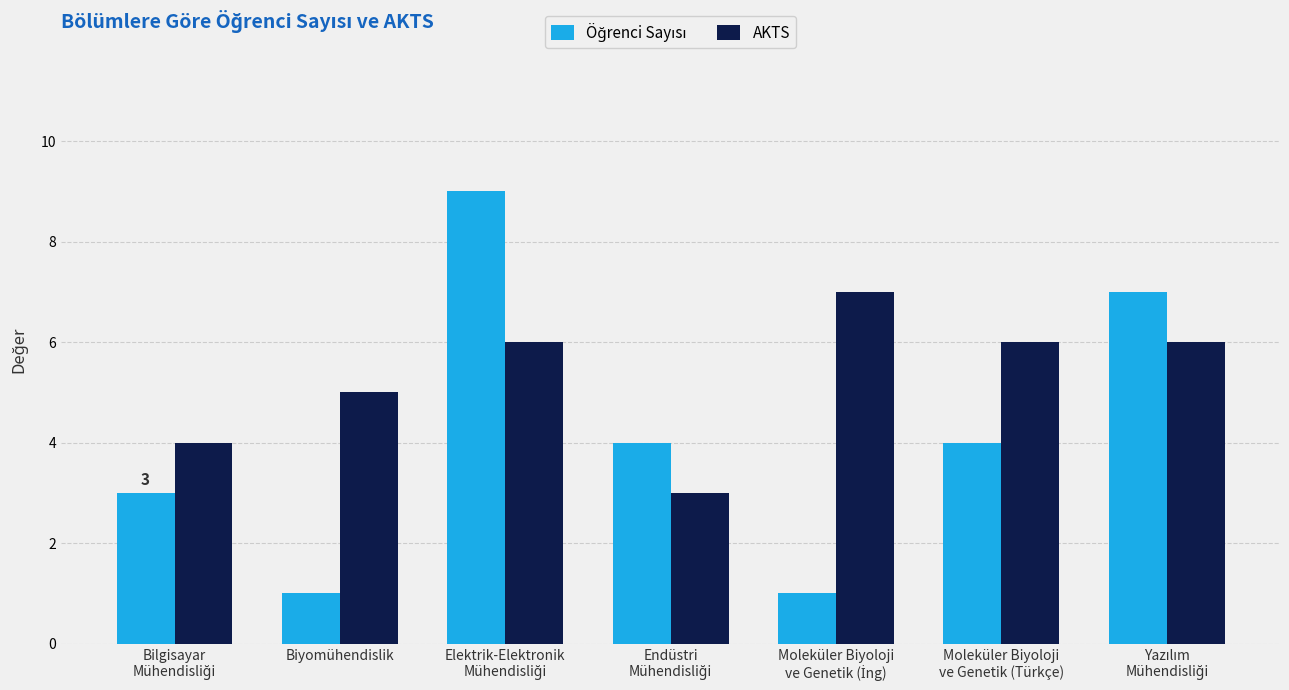

What is the difference between the maximum and minimum values in the AKTS series?

4